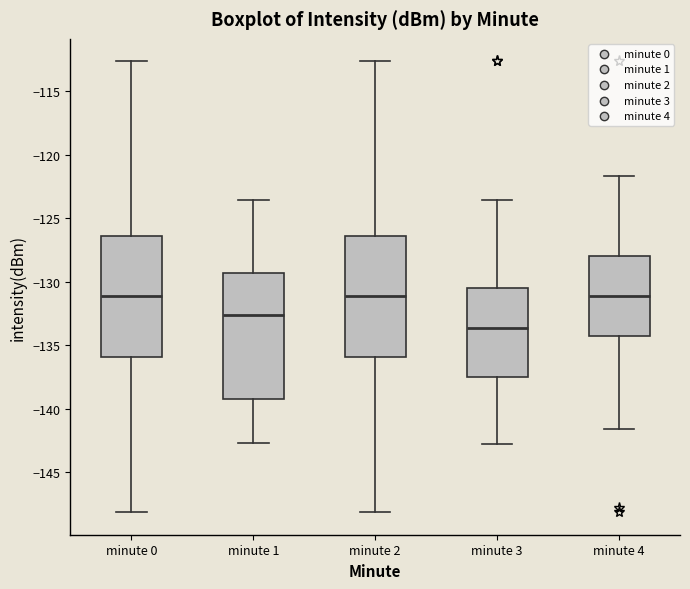

Where is the upper edge of the box for minute 3 on the y-axis? The values are not printed on the chart, so give them approximately, as read against the axis.

-130.5